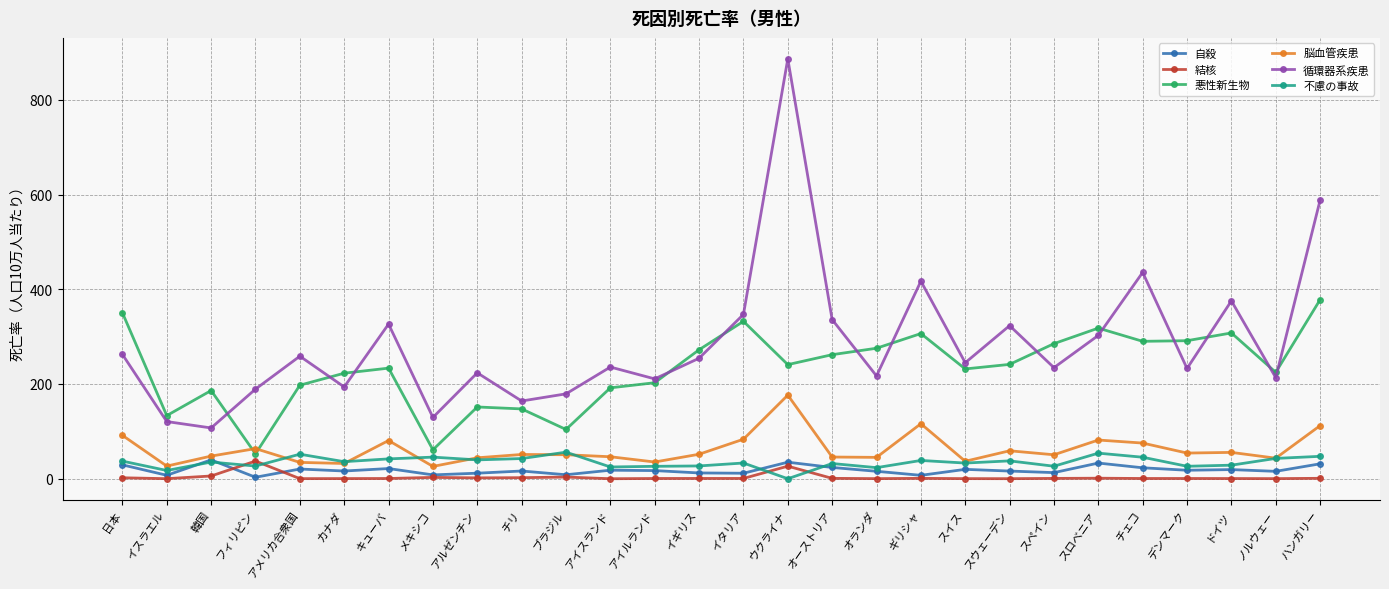

Which series ends up on top after the final intersection of 不慮の事故 and 結核?

不慮の事故